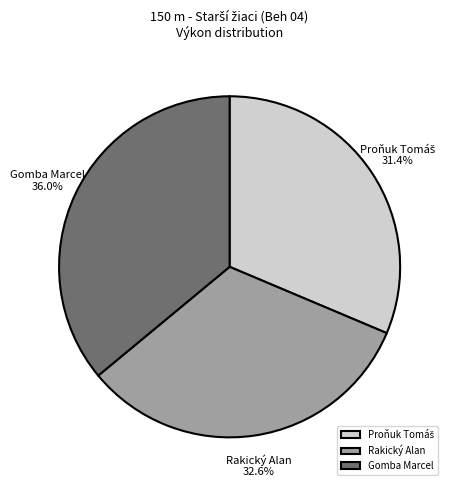

To the nearest percent, what is the average slice percentage?

33%